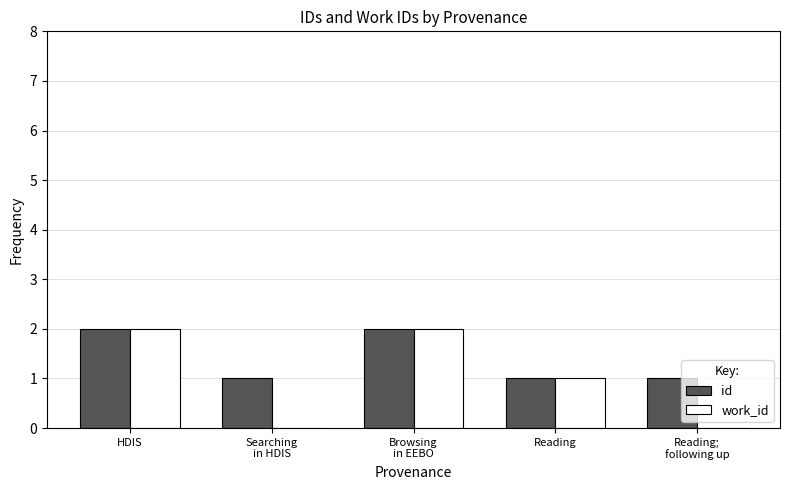

At which label does work_id first exceed 1?

HDIS